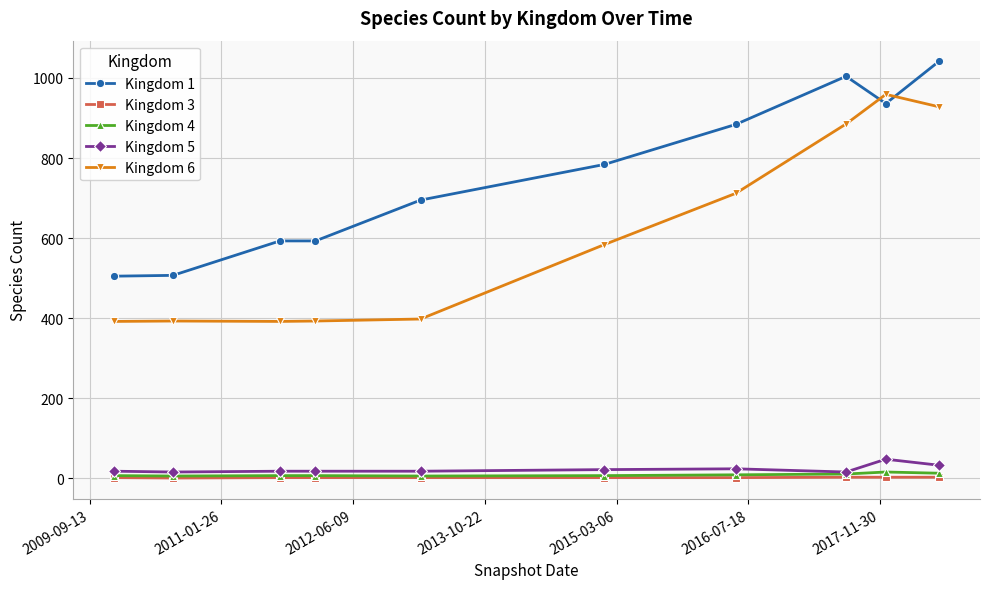

Does the chart display data point markers on the line(s)?

Yes